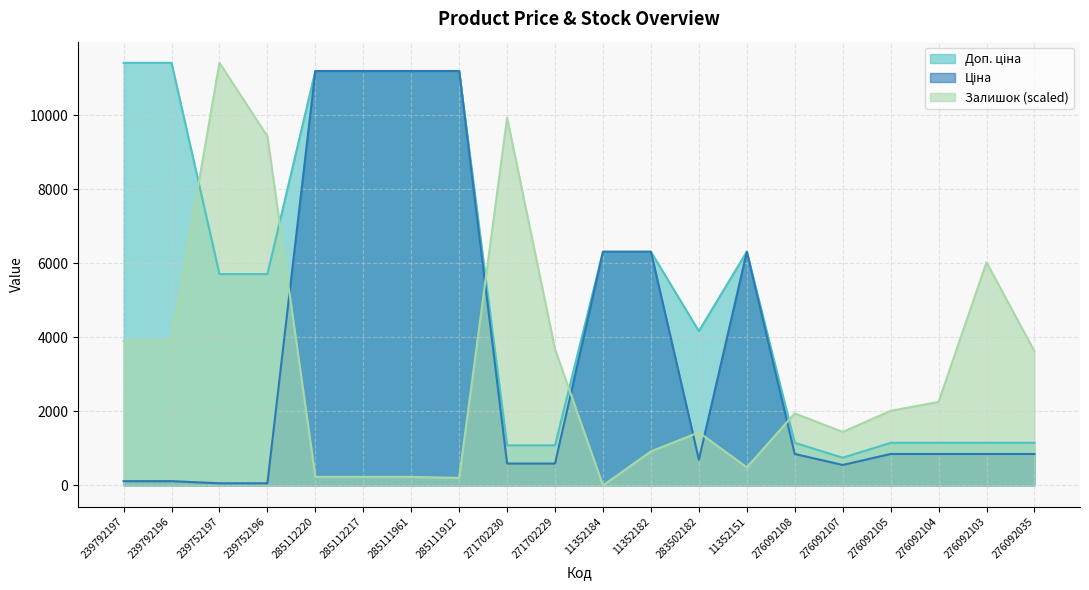

How many intersections are there between Ціна and Залишок?

6